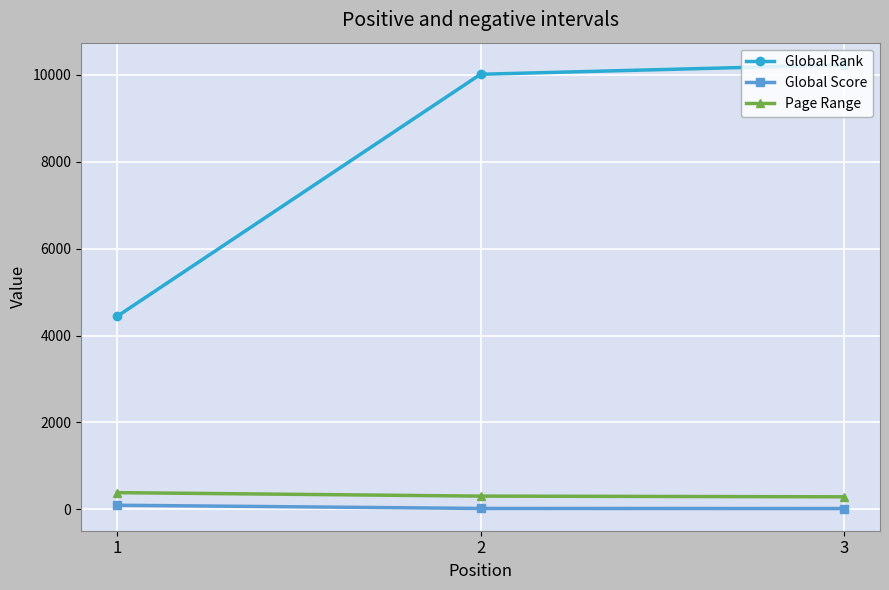

What is the sum of all Global Rank values?

24690